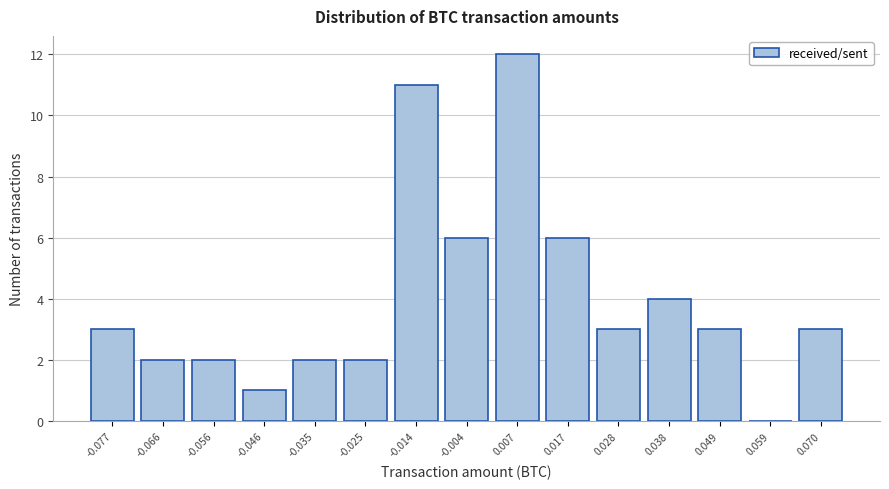

What is the height of the bar covering -0.030 to -0.020 on the x-axis? Neither the bar edges nor the heights are printed on the chart, so give them approximately, as read against the axes.

2